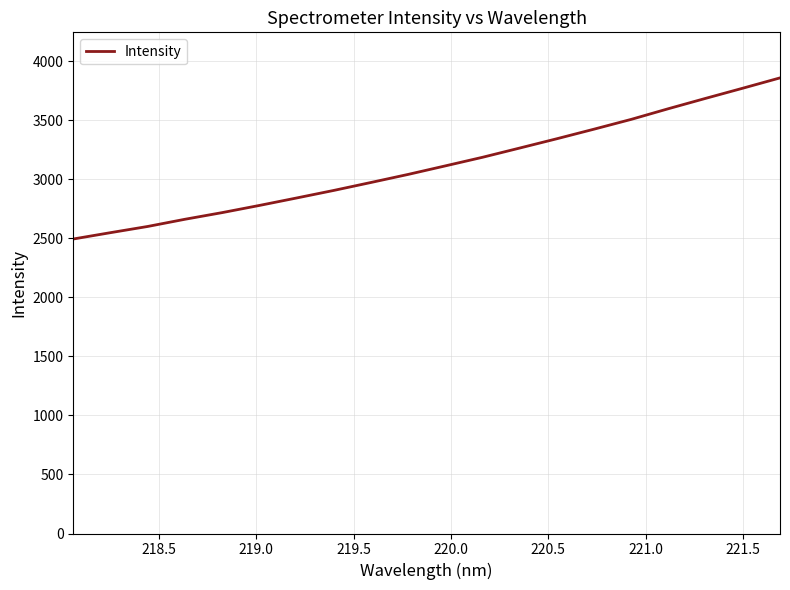

What is the greatest value displayed?

3857.6